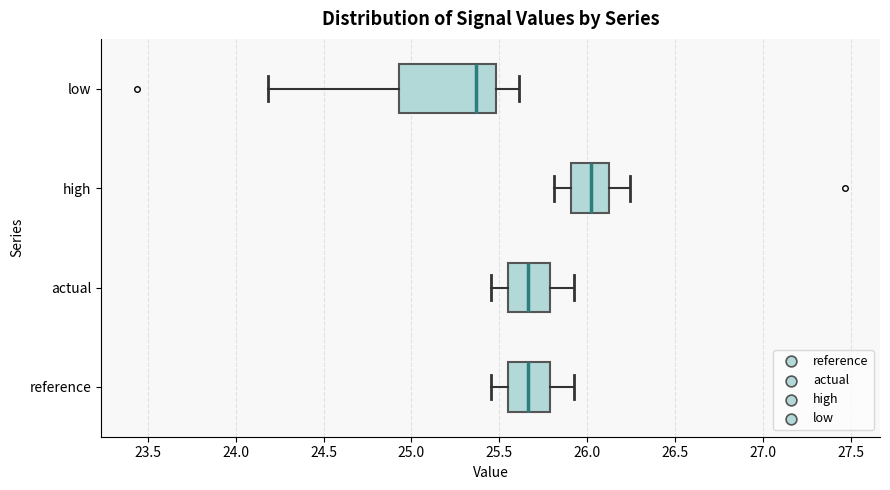

Reading bottom to top, read every box against the x-axis: the position of its median line, the range the box covers, and the ends of its whiskers. The values are not printed on the chart, so give them approximately, as read against the axis.

reference: median 25.65, box 25.55 to 25.80, whiskers 25.45 to 25.90
actual: median 25.65, box 25.55 to 25.80, whiskers 25.45 to 25.90
high: median 26.00, box 25.90 to 26.15, whiskers 25.80 to 26.25
low: median 25.35, box 24.95 to 25.50, whiskers 24.20 to 25.60